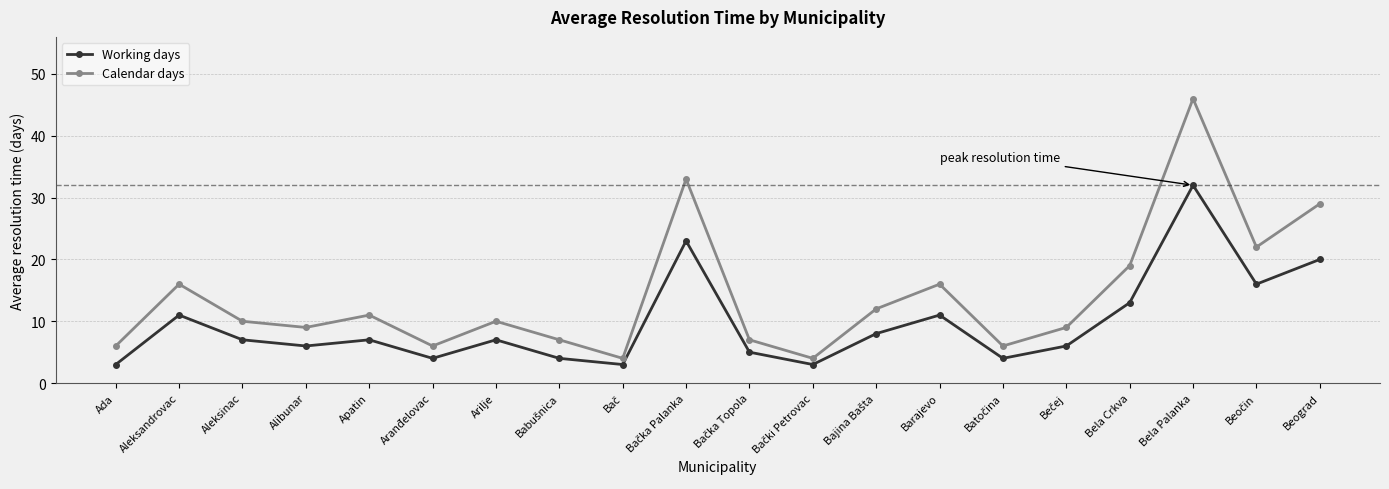

How many interior local peaks does the Calendar days series have?

6